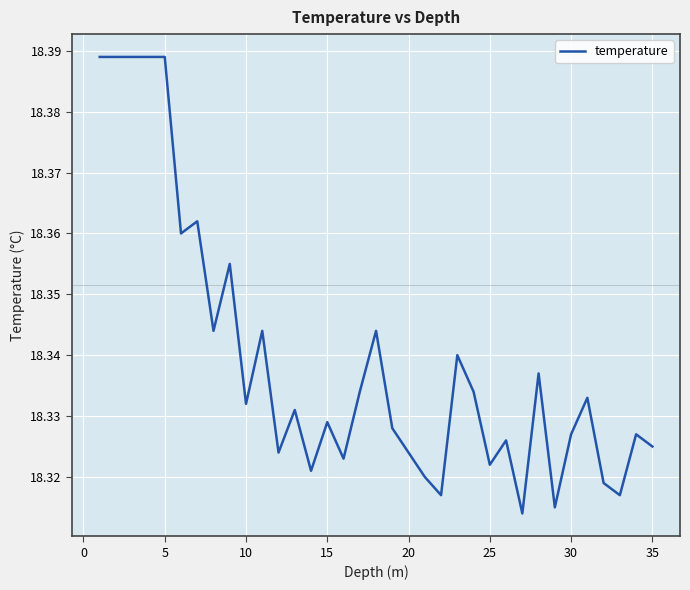

What is the greatest value displayed?

18.4